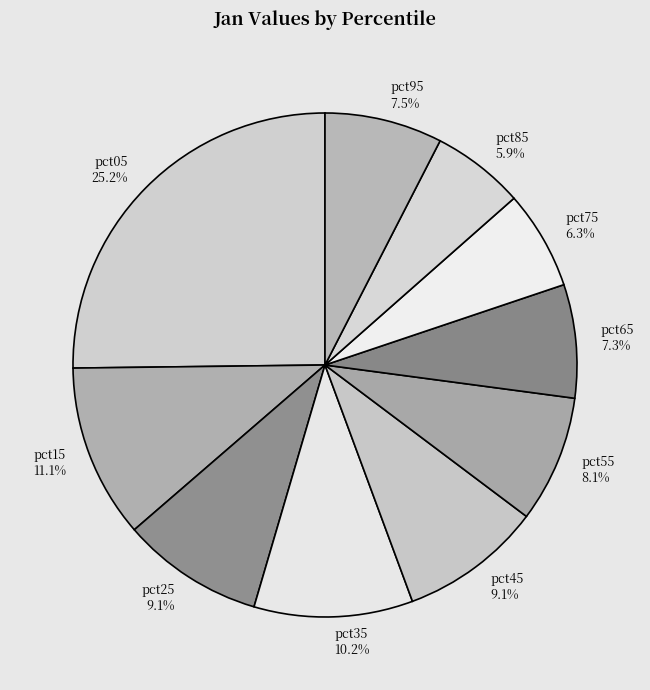

To the nearest percent, what is the combined percentage of pct95 and pct35?

18%